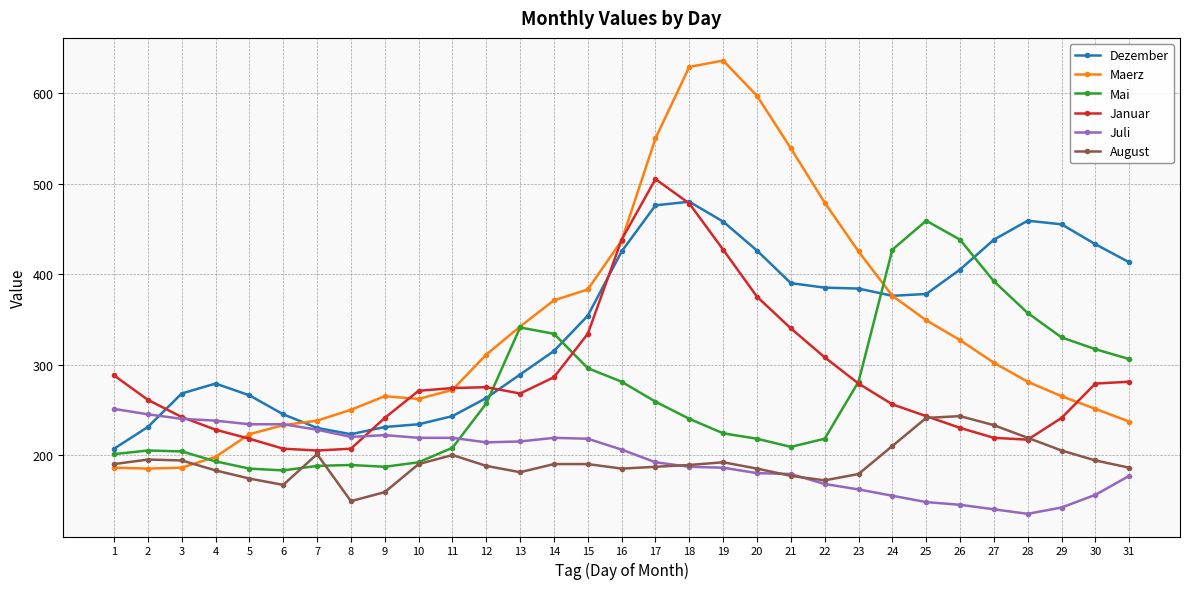

How many series are shown in this chart?

6